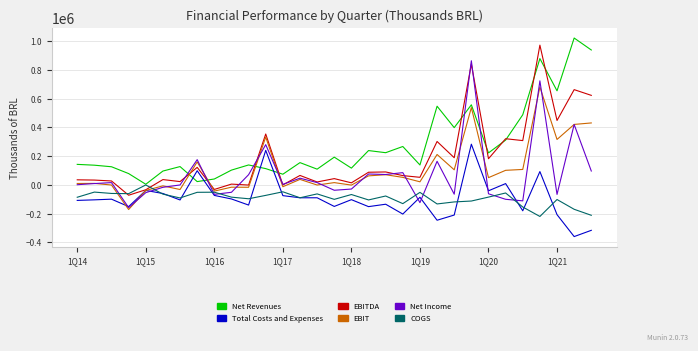

Which series has the largest total across all categories?

Net Revenues